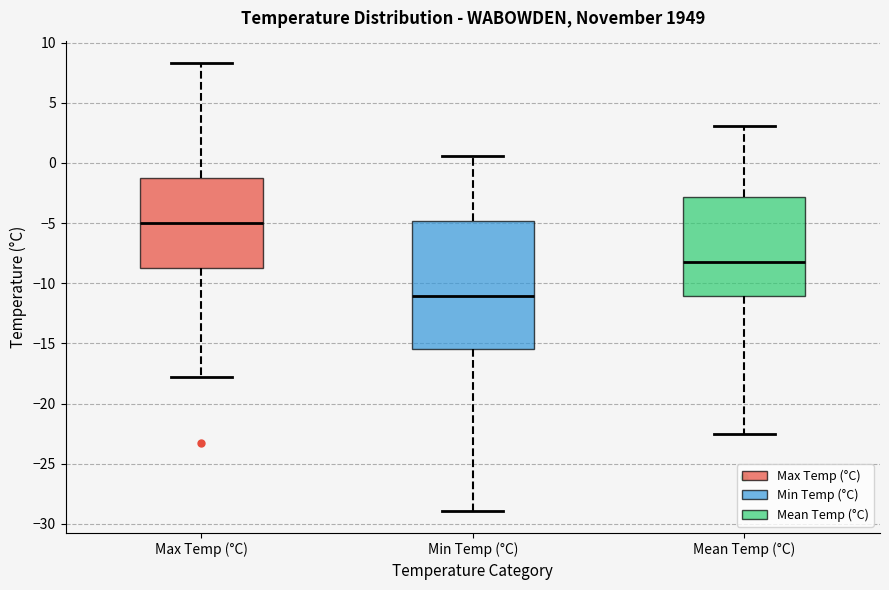

Reading left to right, read every box against the y-axis: the position of its median line, the range the box covers, and the ends of its whiskers. The values are not printed on the chart, so give them approximately, as read against the axis.

Max Temp (°C): median -5.0, box -8.5 to -1.0, whiskers -18.0 to 8.5
Min Temp (°C): median -11.0, box -15.5 to -5.0, whiskers -29.0 to 0.5
Mean Temp (°C): median -8.0, box -11.0 to -3.0, whiskers -22.5 to 3.0